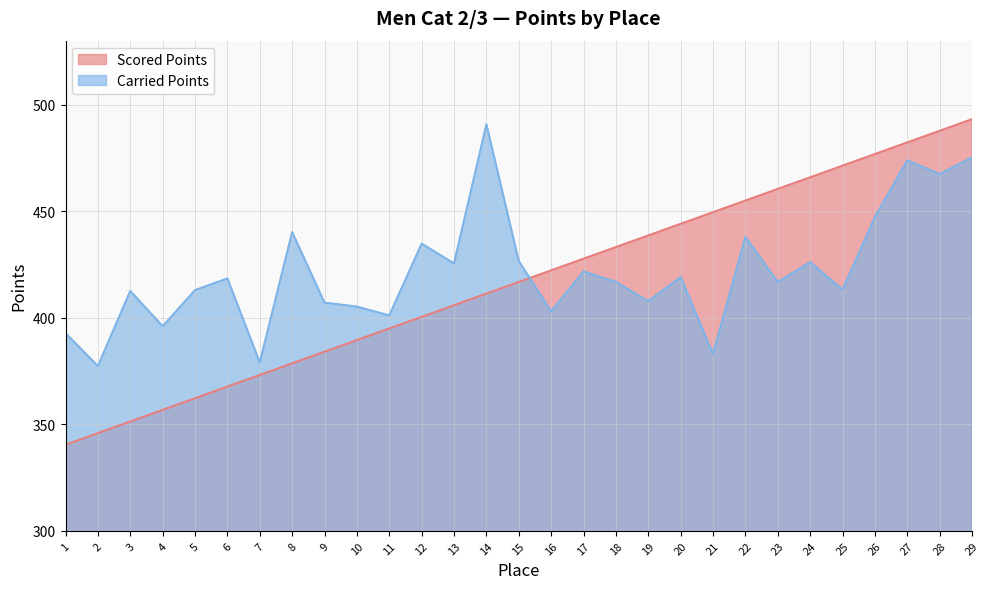

Which series has the largest total across all categories?

Carried Points